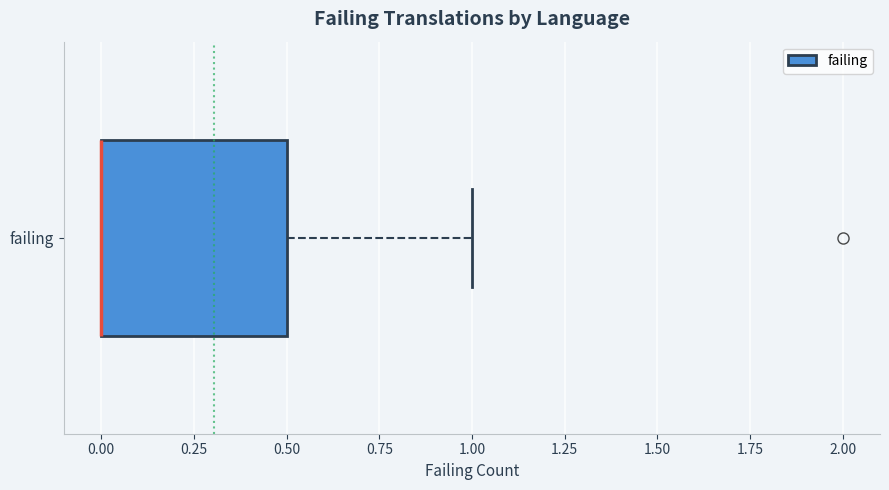

Read this box plot against the x-axis: the position of the median line, the range covered by the box, and the ends of both whiskers. The values are not printed on the chart, so give them approximately, as read against the axis.

median 0.0 (drawn on the box's left edge), box 0.0 to 0.5, whiskers 0.0 to 1.0